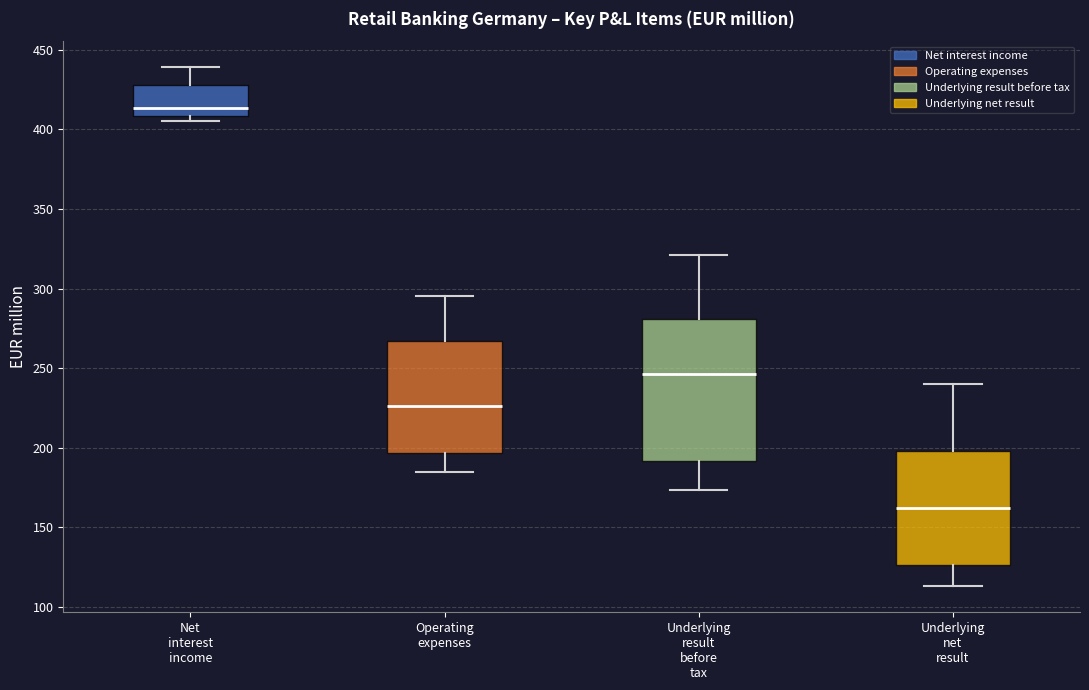

Which box is the tallest, from its lower edge to its upper edge?

Underlying result before tax